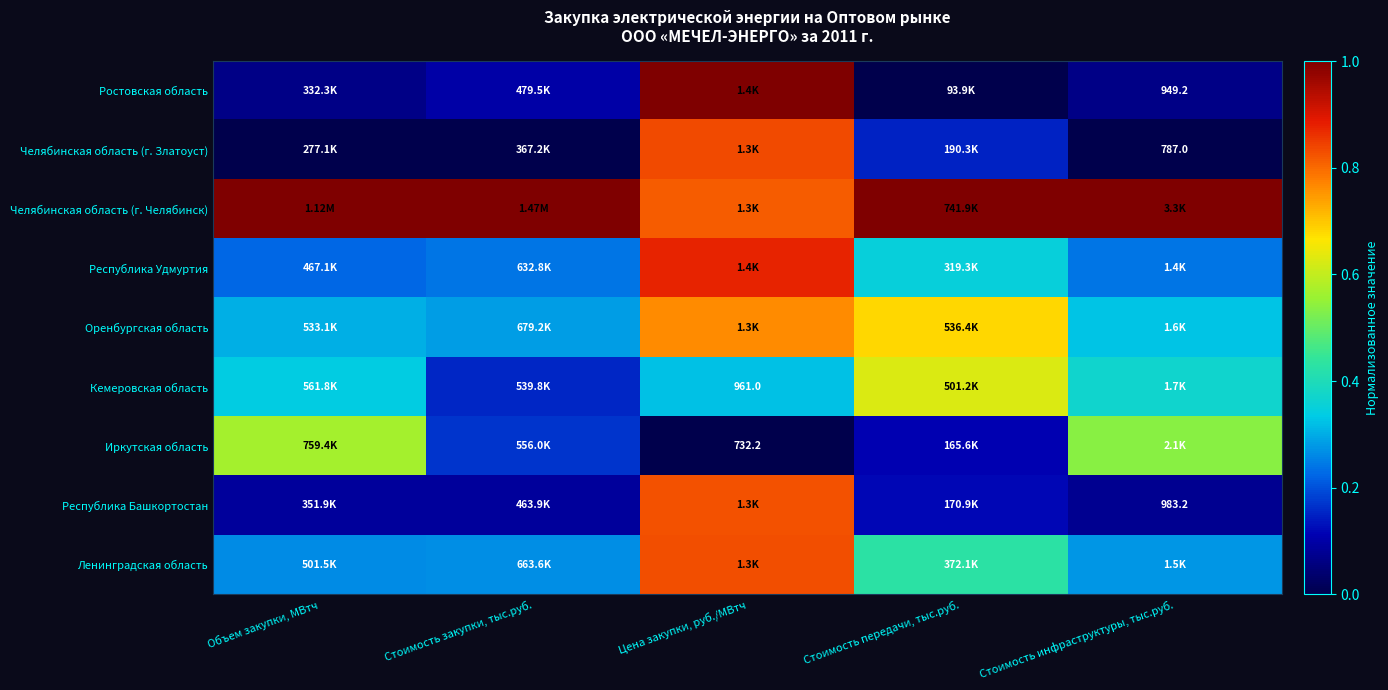

At which label is Ленинградская область closest to 0?

Объем закупки, МВтч